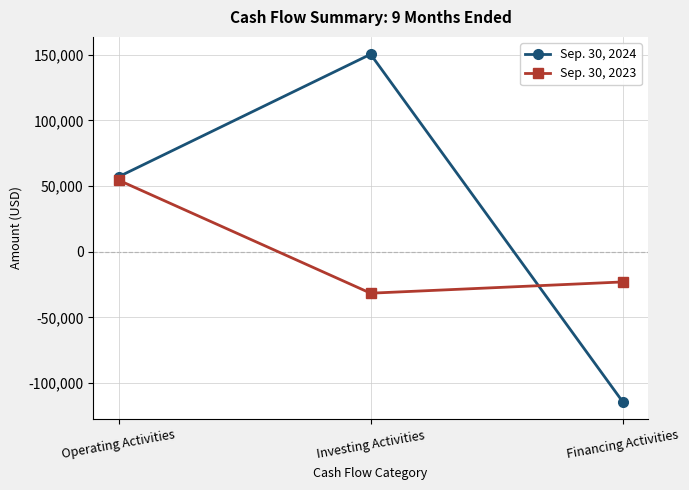

At which label is Sep. 30, 2024 closest to 18093?

Operating Activities